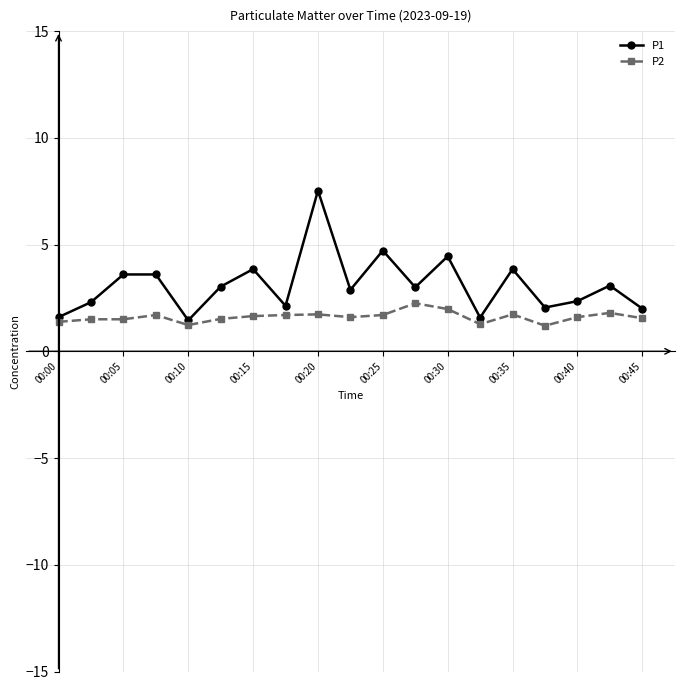

What is the maximum value for P1?

7.5